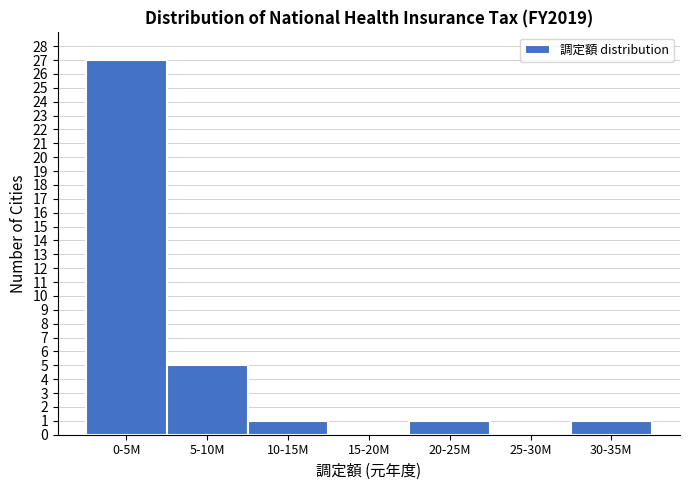

Reading left to right, transcribe all the data shown in this chart.

0-5M=27	5-10M=5	10-15M=1	15-20M=0	20-25M=1	25-30M=0	30-35M=1